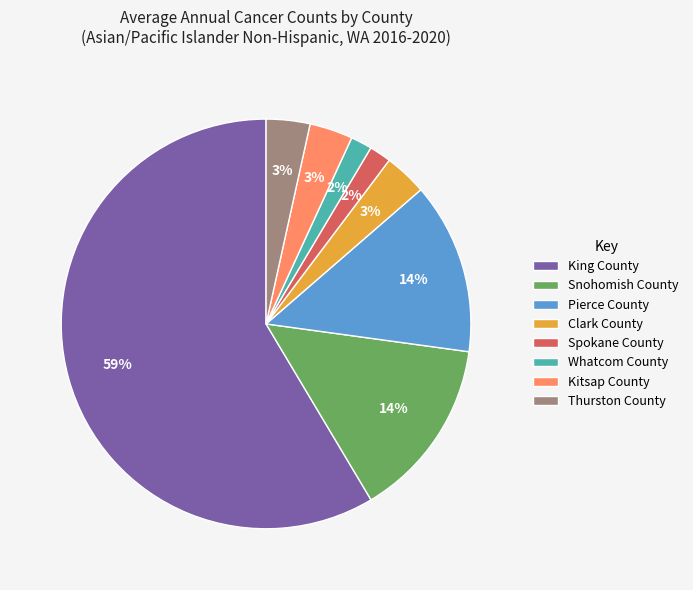

Is there a majority slice in this chart?

Yes